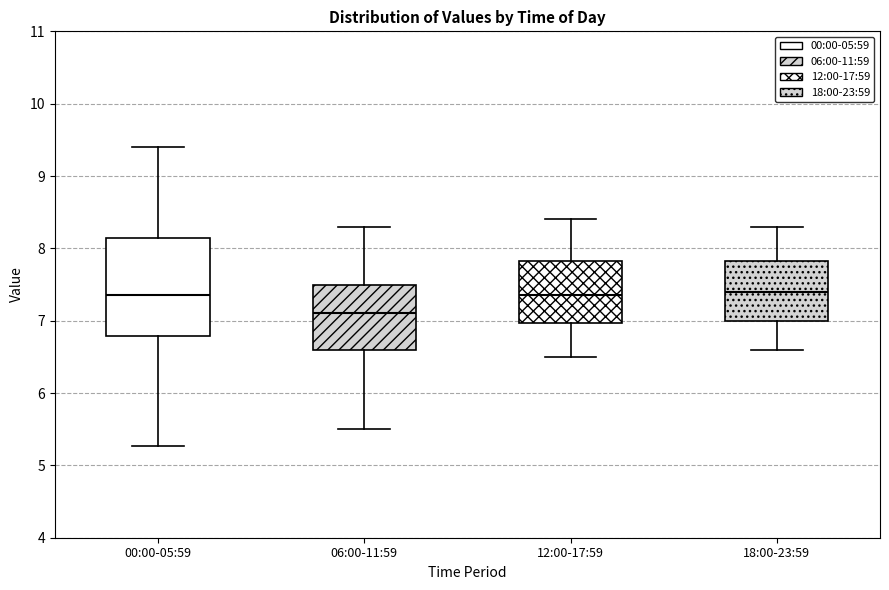

Reading left to right, transcribe this box plot: for each box, give where its median line is, the range the box spans, and where its two whiskers end, as read against the y-axis. The values are not printed on the chart, so give them approximately, as read against the axis.

00:00-05:59: median 7.4, box 6.8 to 8.2, whiskers 5.3 to 9.4
06:00-11:59: median 7.1, box 6.6 to 7.5, whiskers 5.5 to 8.3
12:00-17:59: median 7.4, box 7.0 to 7.8, whiskers 6.5 to 8.4
18:00-23:59: median 7.4, box 7.0 to 7.8, whiskers 6.6 to 8.3